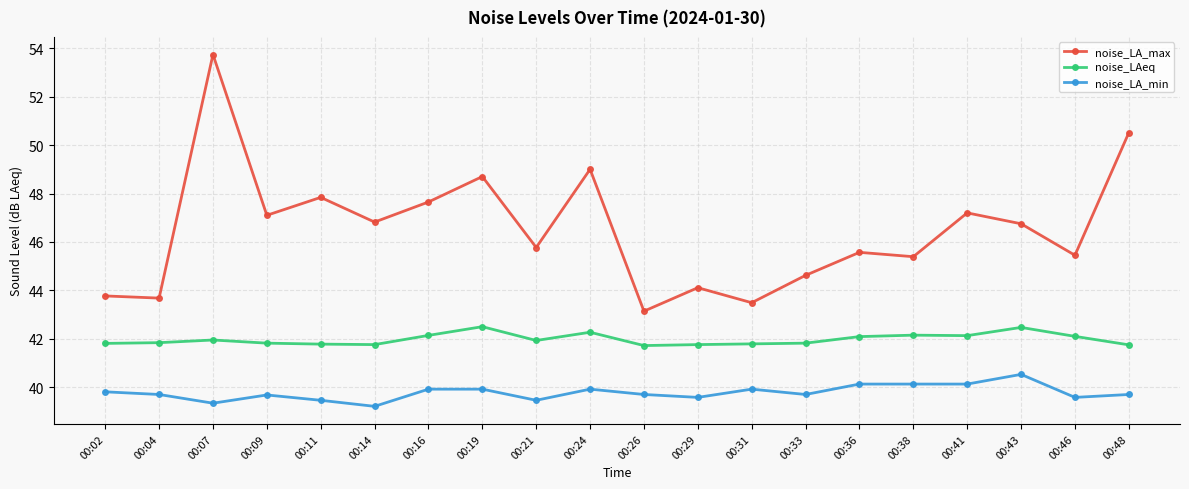

True or false: noise_LA_max and noise_LA_min intersect in this chart.

False